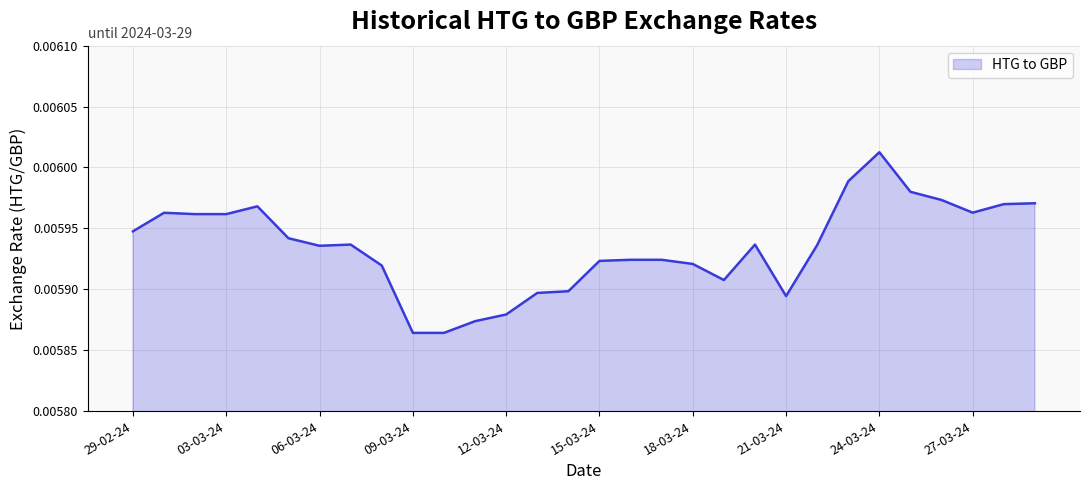

List the labels in order of value, largest first.

24-03-24, 23-03-24, 25-03-24, 26-03-24, 29-03-24, 28-03-24, 04-03-24, 27-03-24, 01-03-24, 02-03-24, 03-03-24, 29-02-24, 05-03-24, 07-03-24, 20-03-24, 22-03-24, 06-03-24, 16-03-24, 17-03-24, 15-03-24, 18-03-24, 08-03-24, 19-03-24, 14-03-24, 13-03-24, 21-03-24, 12-03-24, 11-03-24, 09-03-24, 10-03-24